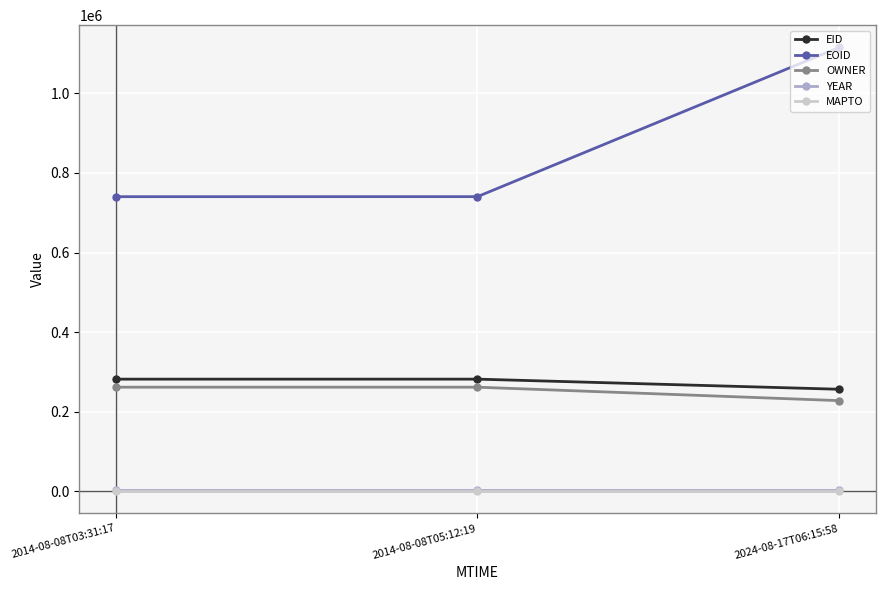

What are all the series names shown in the legend?

EID, EOID, OWNER, YEAR, MAPTO